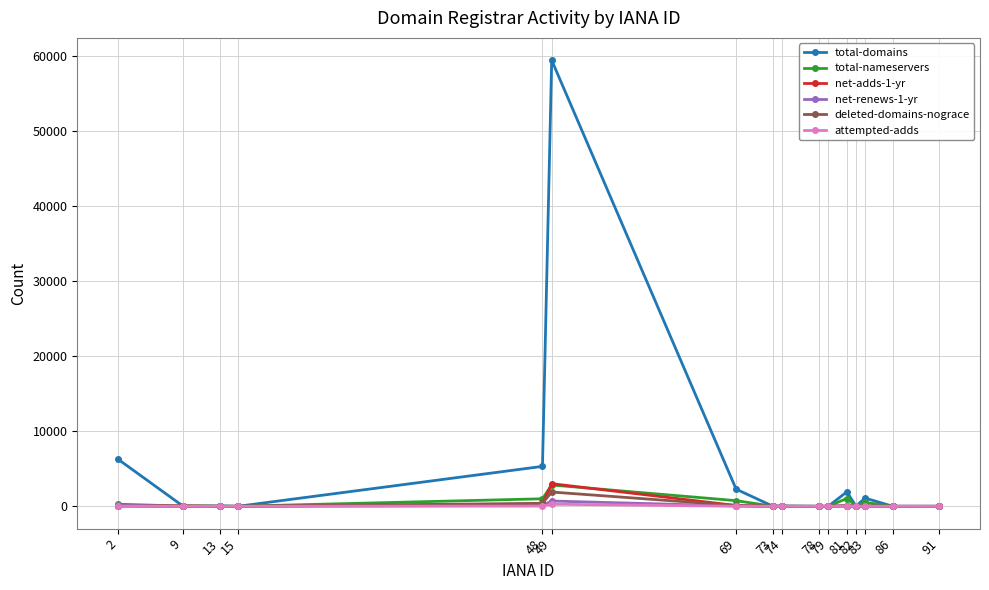

How many categories are shown in the chart?

16